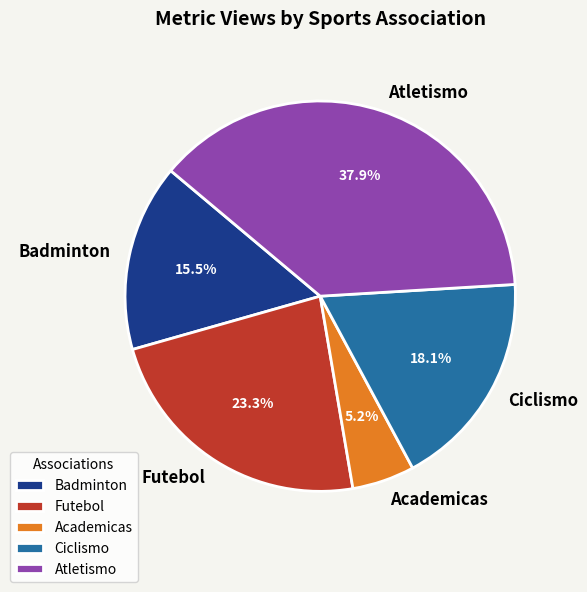

What percentage is the Academicas slice, to the nearest percent?

5%